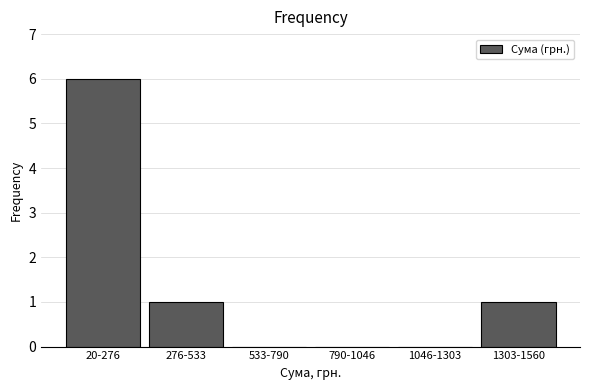

Reading left to right, extract all data points from this chart.

20-276=6	276-533=1	533-790=0	790-1046=0	1046-1303=0	1303-1560=1